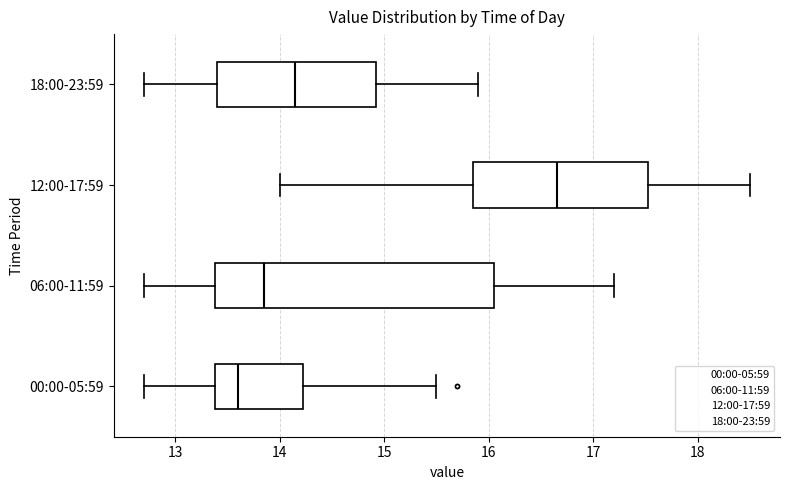

Where is the left edge of the box for 12:00-17:59 on the x-axis? The values are not printed on the chart, so give them approximately, as read against the axis.

15.9